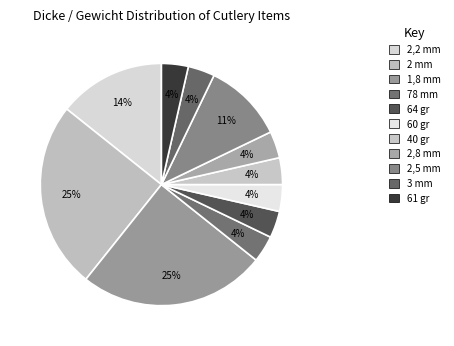

To the nearest percent, what portion does 40 gr represent?

4%